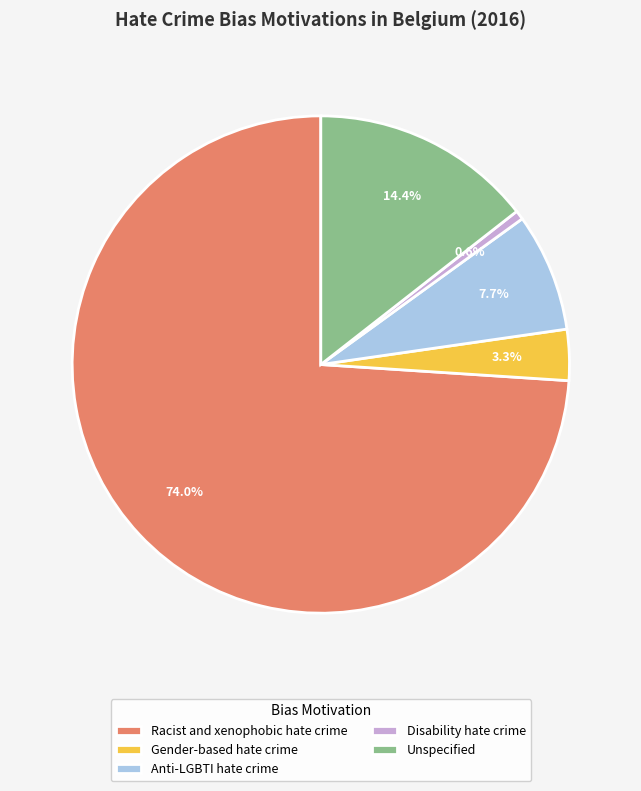

What is the largest slice in the pie chart?

Racist and xenophobic hate crime